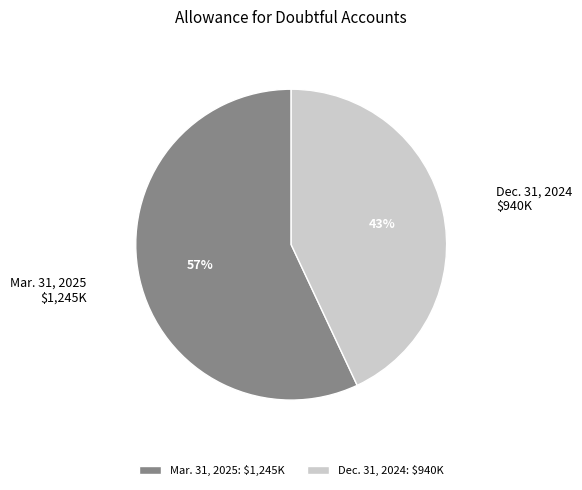

True or false: Mar. 31, 2025 accounts for 45% of the total.

False